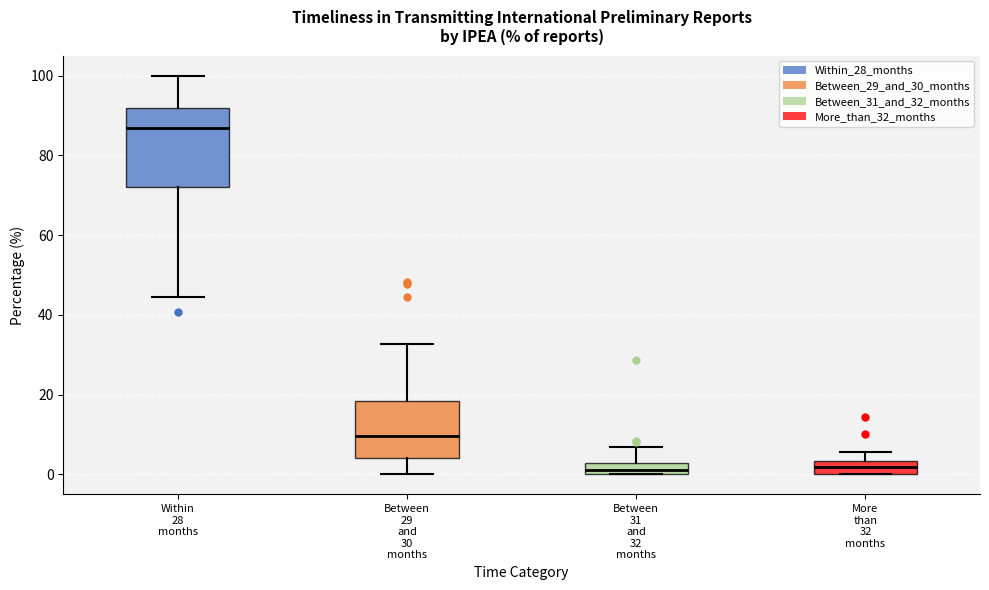

Where is the lower edge of the box for More than 32 months on the y-axis? The values are not printed on the chart, so give them approximately, as read against the axis.

0